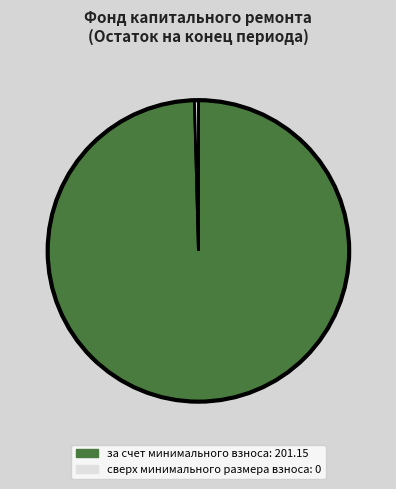

True or false: сверх минимального размера взноса accounts for 0% of the total.

True